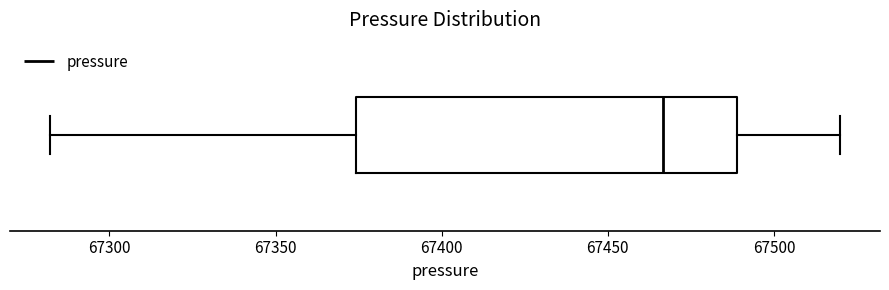

Read this box plot against the x-axis: the position of the median line, the range covered by the box, and the ends of both whiskers. The values are not printed on the chart, so give them approximately, as read against the axis.

median 67465, box 67375 to 67490, whiskers 67280 to 67520